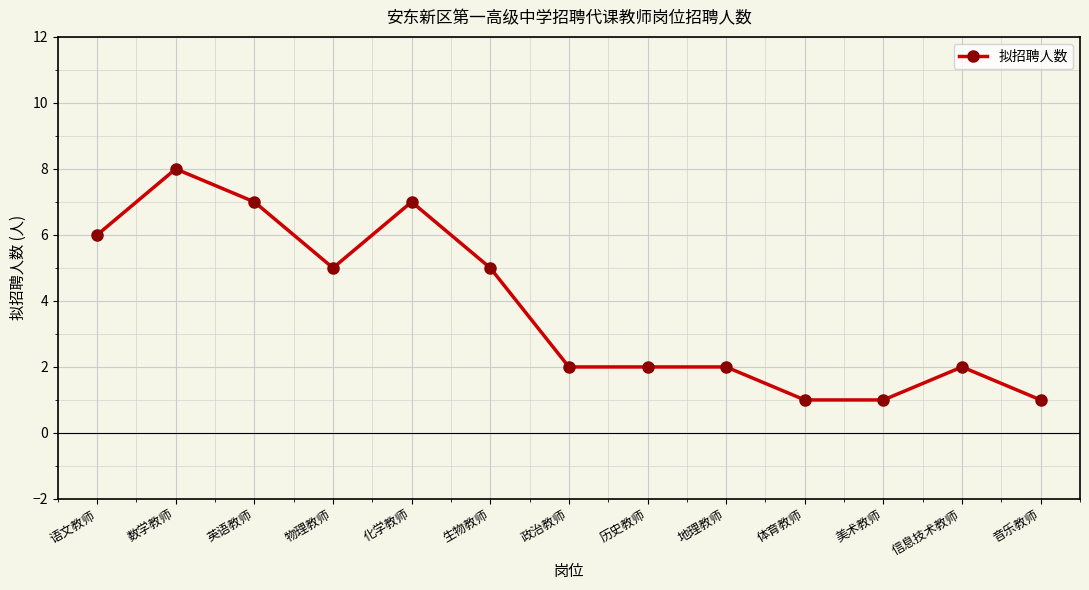

What is the value of the 11th point from the left?

1